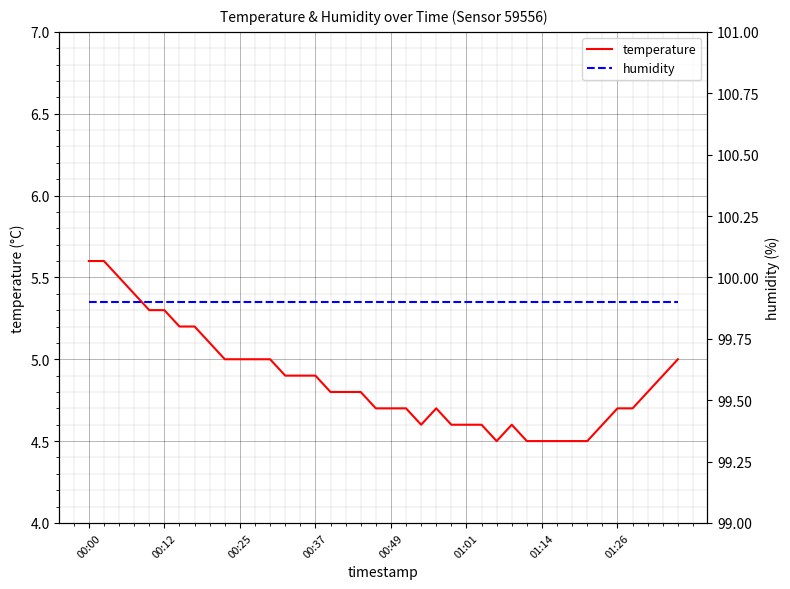

True or false: humidity and temperature cross at least once.

False